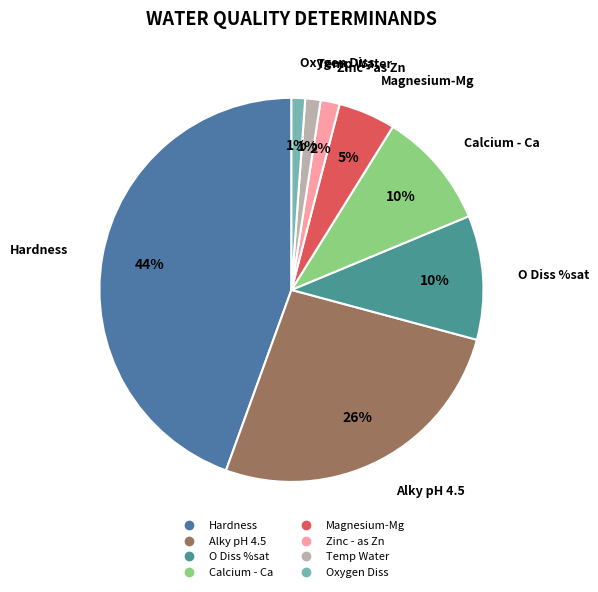

Which slice is the largest?

Hardness